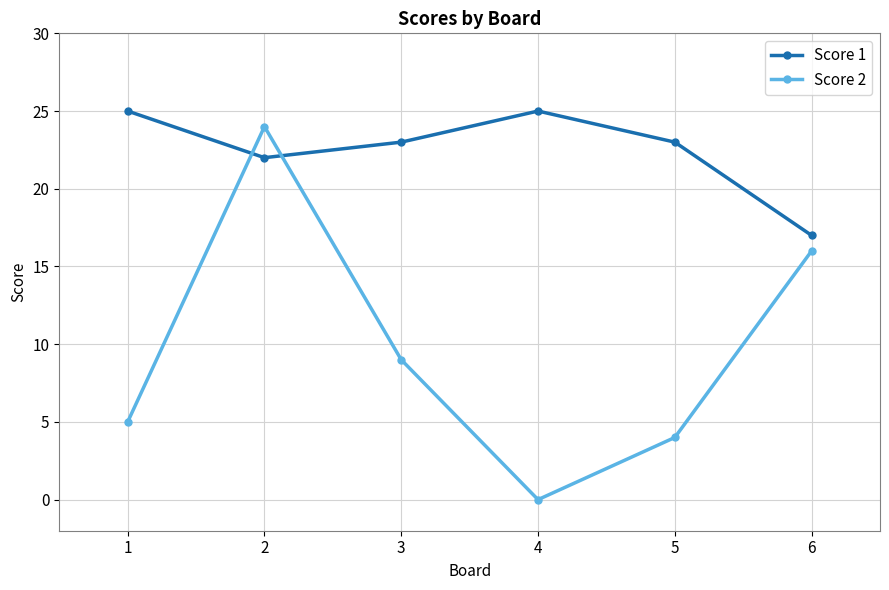

At how many categories does at least one series exceed 13?

6